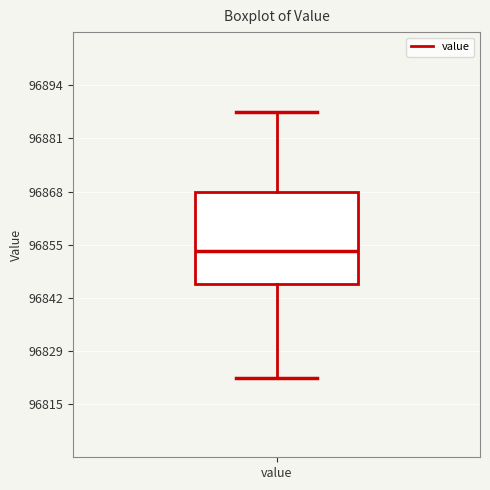

Read this box plot against the y-axis: the position of the median line, the range covered by the box, and the ends of both whiskers. The values are not printed on the chart, so give them approximately, as read against the axis.

median 96852, box 96846 to 96868, whiskers 96822 to 96888